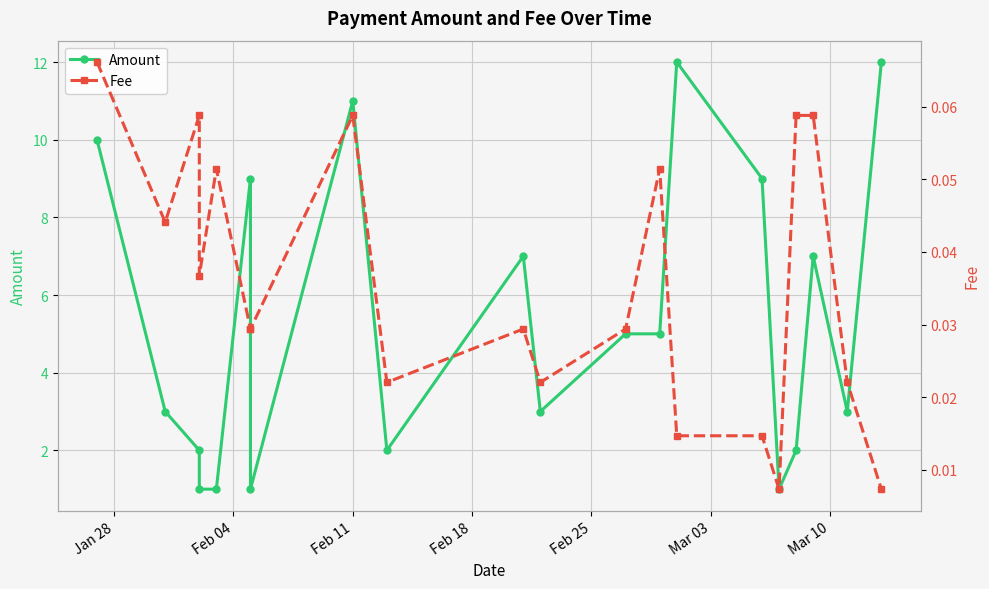

Is this an area chart (filled region under the line)?

No